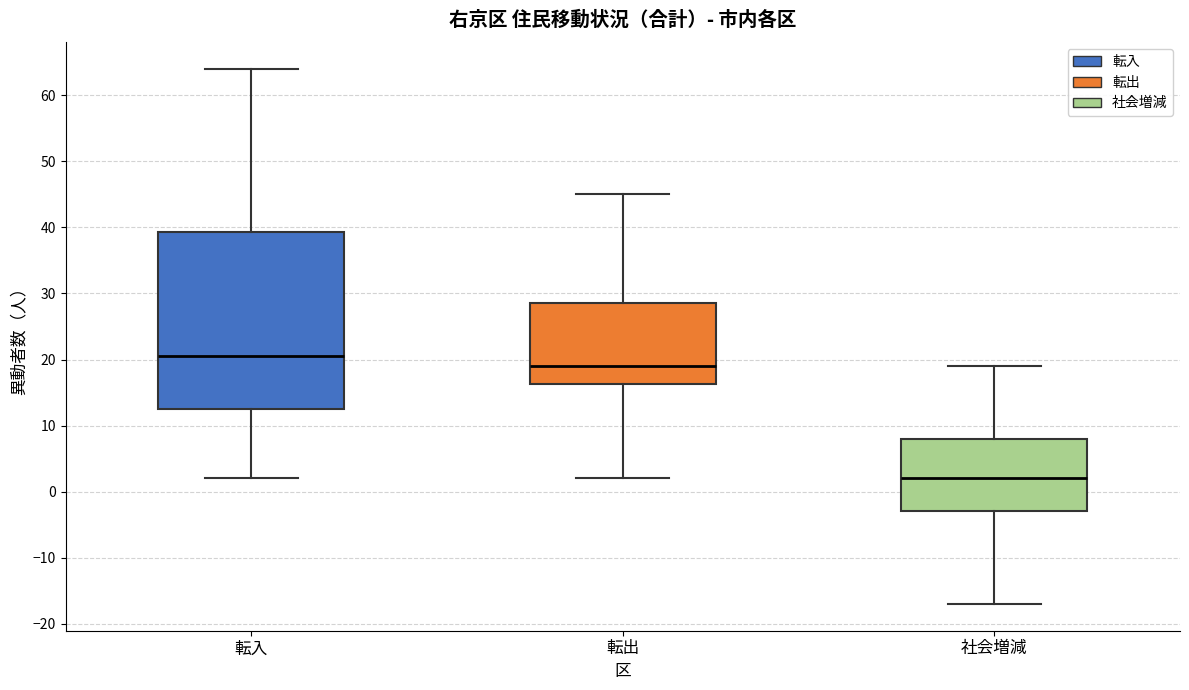

Which box has the highest median line?

転入